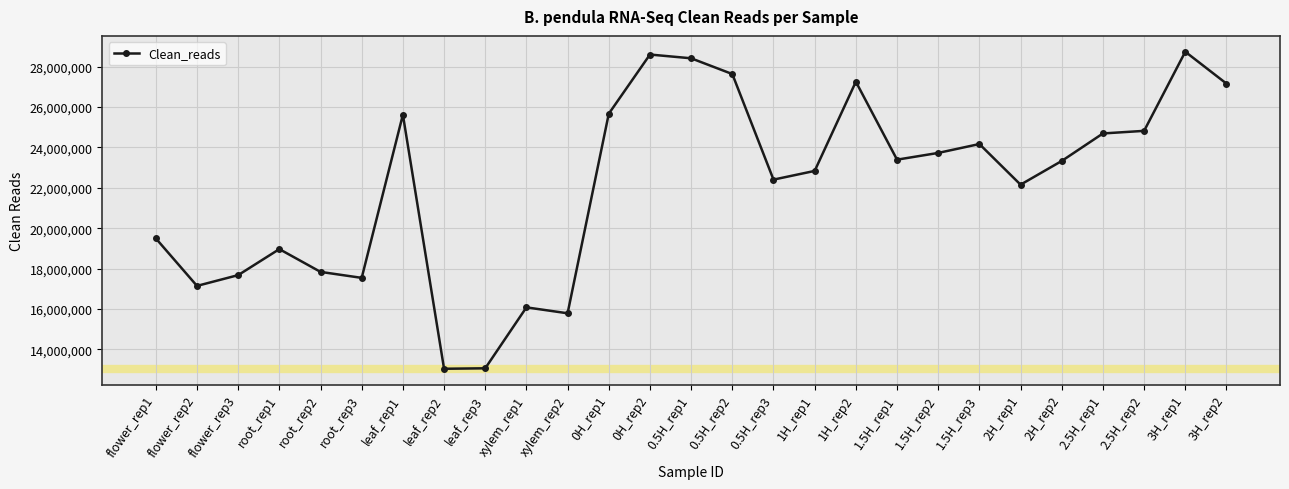

Which has a higher value, 1H_rep1 or 0.5H_rep3?

1H_rep1